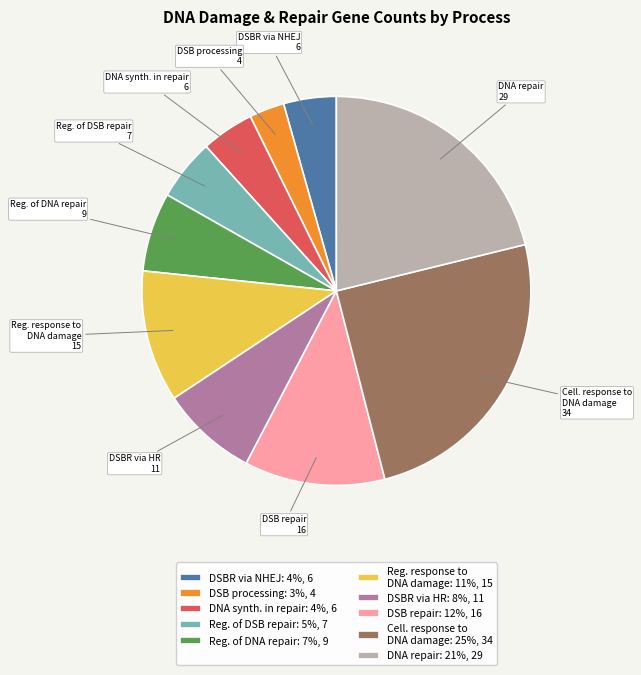

Combined, do DNA synth. in repair and Reg. of DNA repair account for over 50%?

No